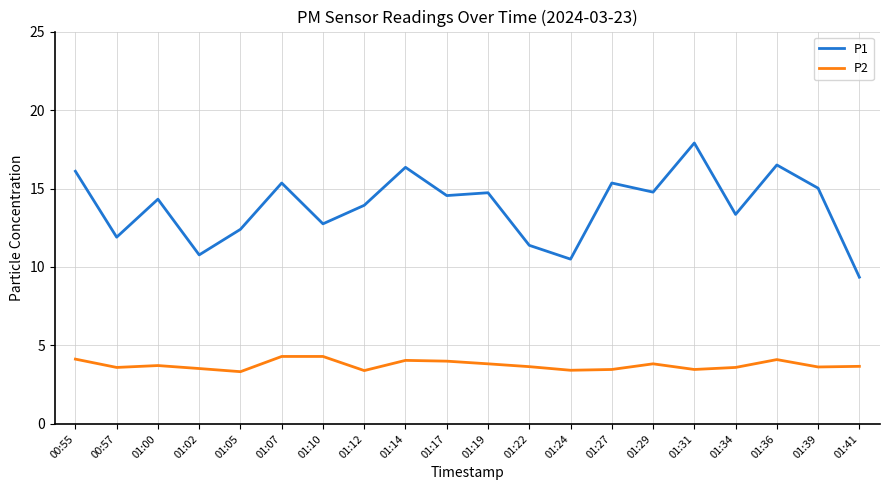

Which series changed the most between 01:07 and 01:27?

P2